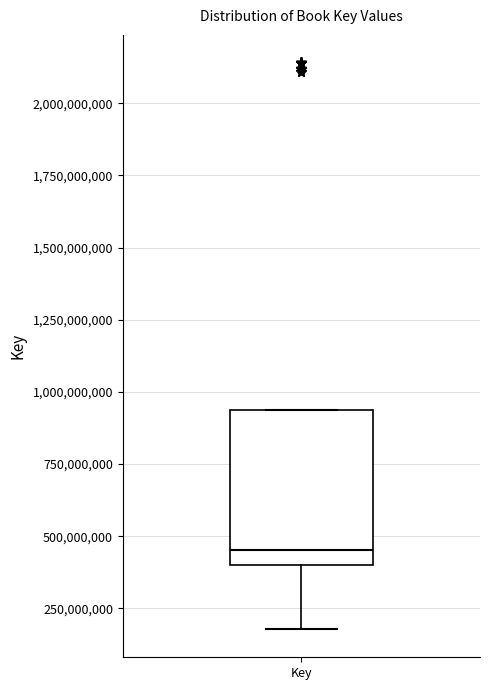

Where is the lower edge of the box for Key on the y-axis? The values are not printed on the chart, so give them approximately, as read against the axis.

400000000